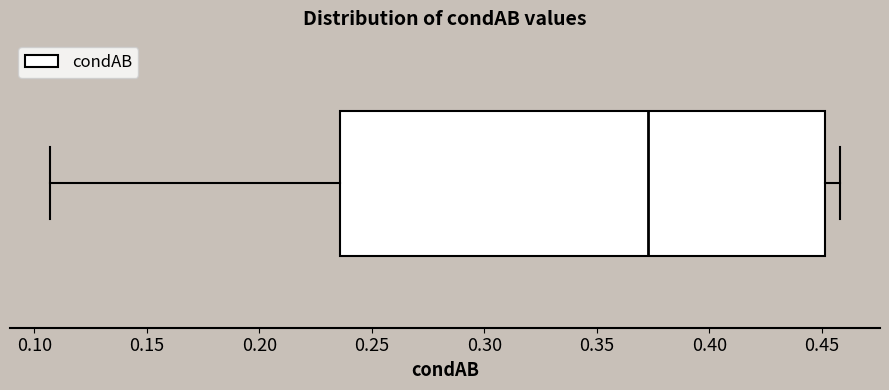

Where does the median line of the box sit on the x-axis? The values are not printed on the chart, so give them approximately, as read against the axis.

0.375